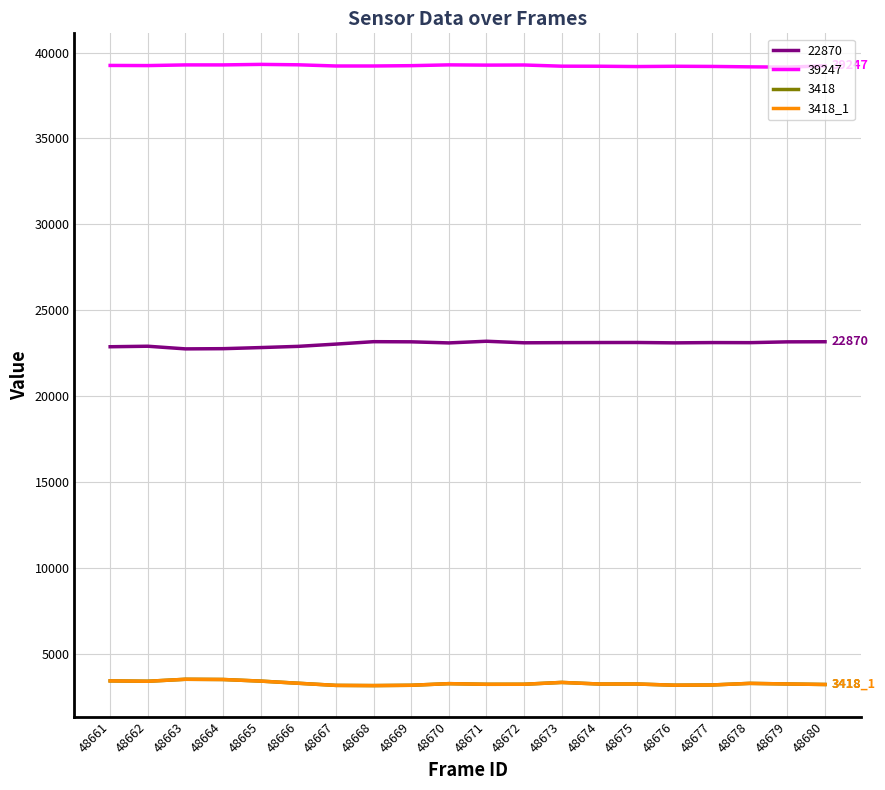

Which series has the largest total across all categories?

39247